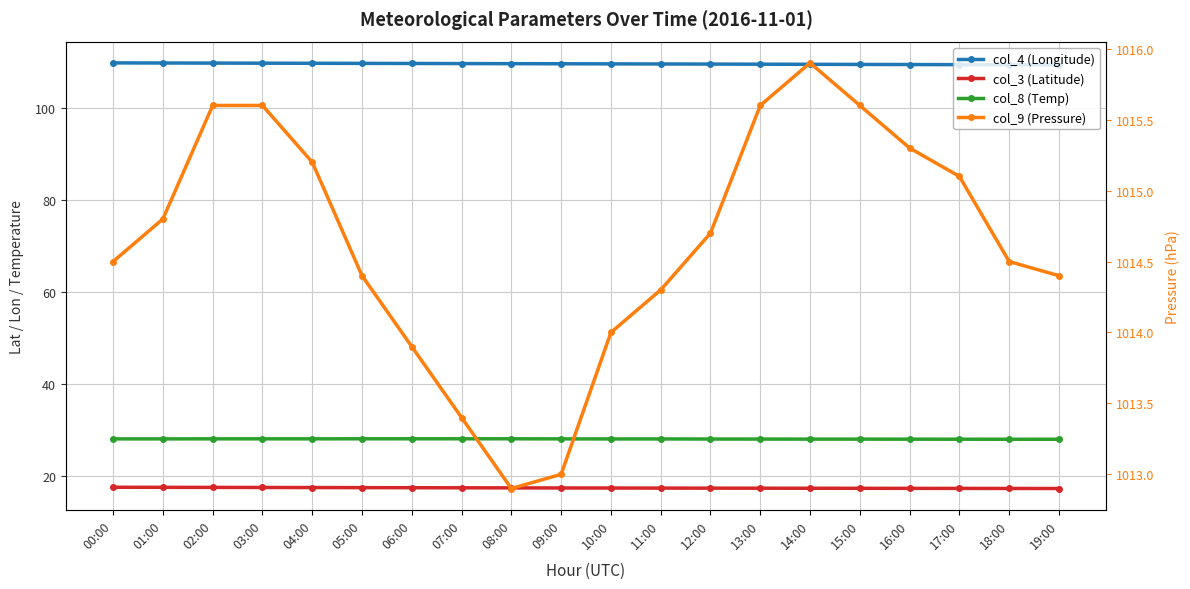

True or false: col_4 (Longitude) and col_3 (Latitude) intersect in this chart.

False